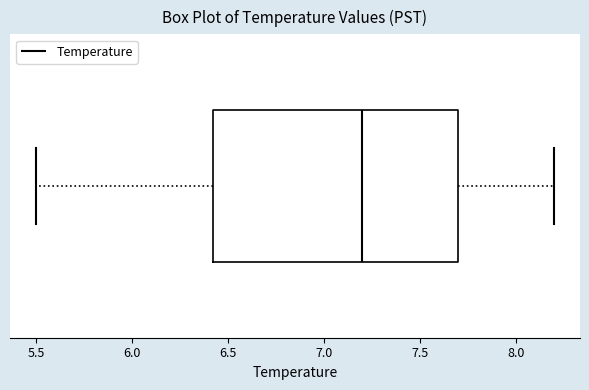

Transcribe this box plot: give where the median line is, the range the box spans, and where the two whiskers end, as read against the x-axis. The values are not printed on the chart, so give them approximately, as read against the axis.

median 7.20, box 6.45 to 7.70, whiskers 5.50 to 8.20